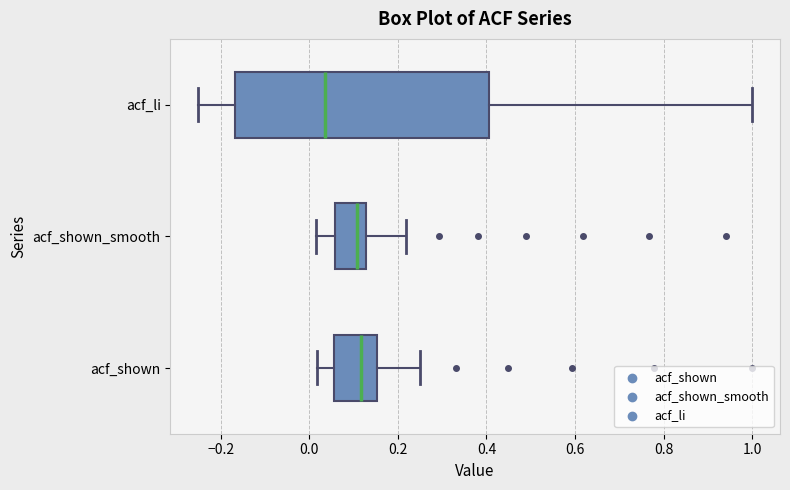

Reading bottom to top, transcribe this box plot: for each box, give where its median line is, the range the box spans, and where its two whiskers end, as read against the x-axis. The values are not printed on the chart, so give them approximately, as read against the axis.

acf_shown: median 0.12, box 0.06 to 0.16, whiskers 0.02 to 0.26
acf_shown_smooth: median 0.10, box 0.06 to 0.12, whiskers 0.02 to 0.22
acf_li: median 0.04, box -0.16 to 0.40, whiskers -0.26 to 1.00